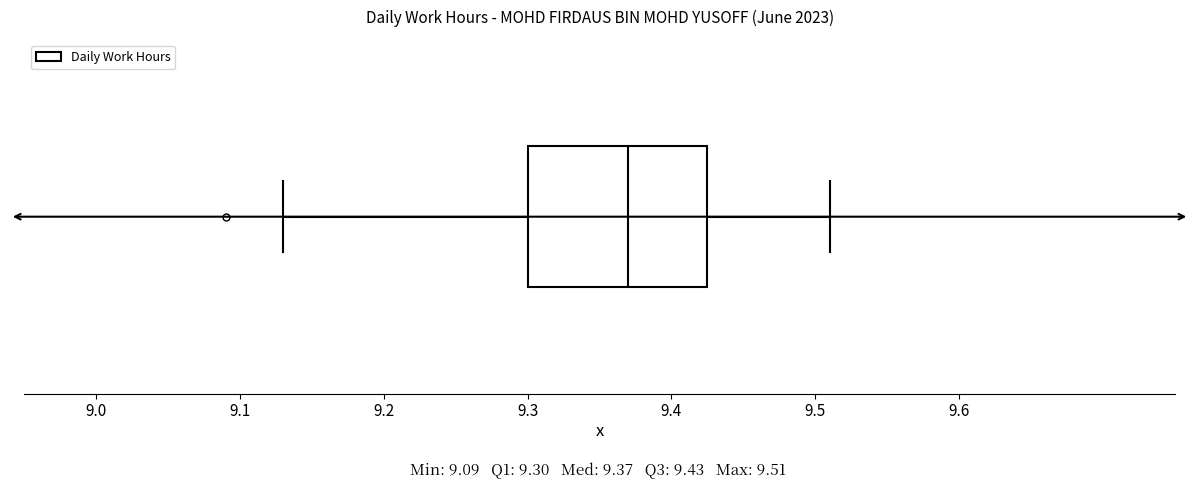

Where is the right edge of the box on the x-axis? The values are not printed on the chart, so give them approximately, as read against the axis.

9.43